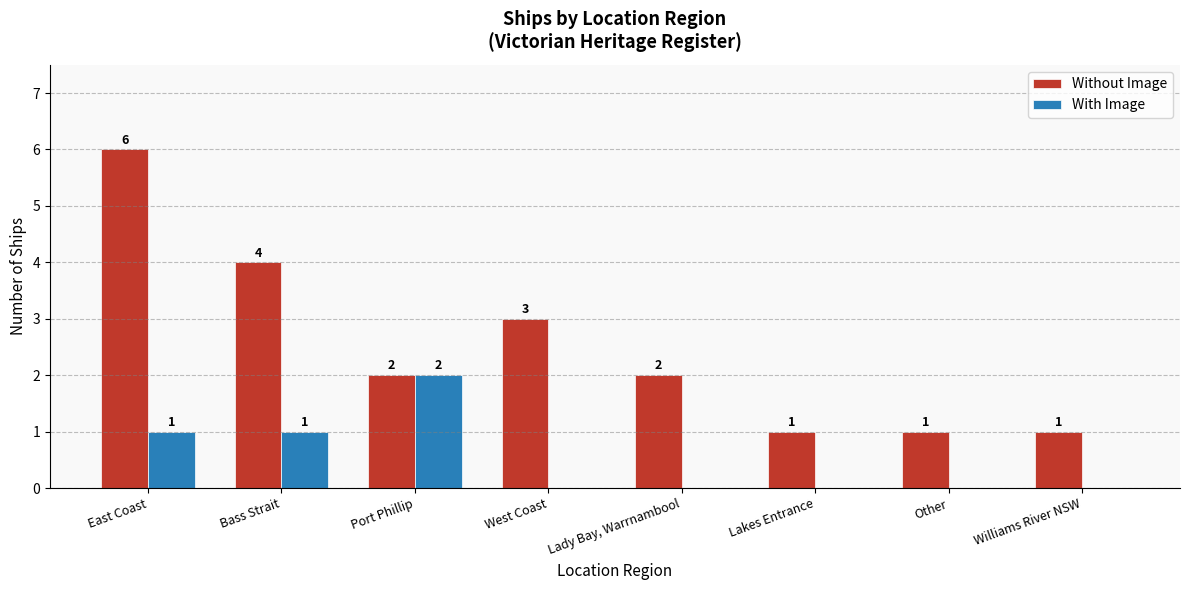

What is the sum of the Without Image values at Williams River NSW and Lady Bay, Warrnambool?

3